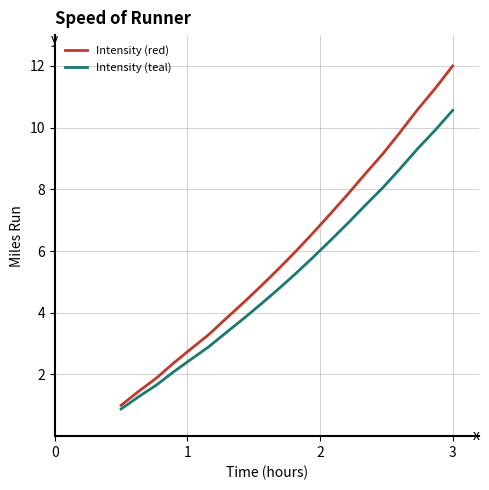

Which series has the largest range (max minus min)?

Intensity (red)